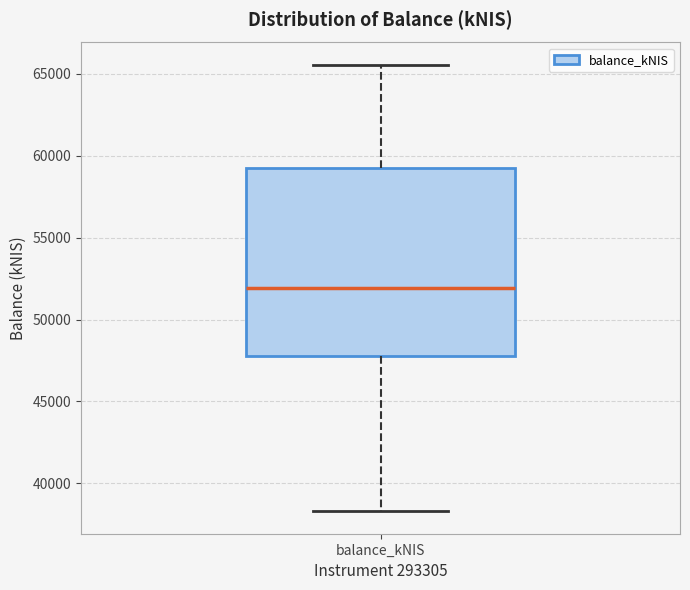

Where does the lower whisker of the box for balance_kNIS end on the y-axis? The values are not printed on the chart, so give them approximately, as read against the axis.

38500